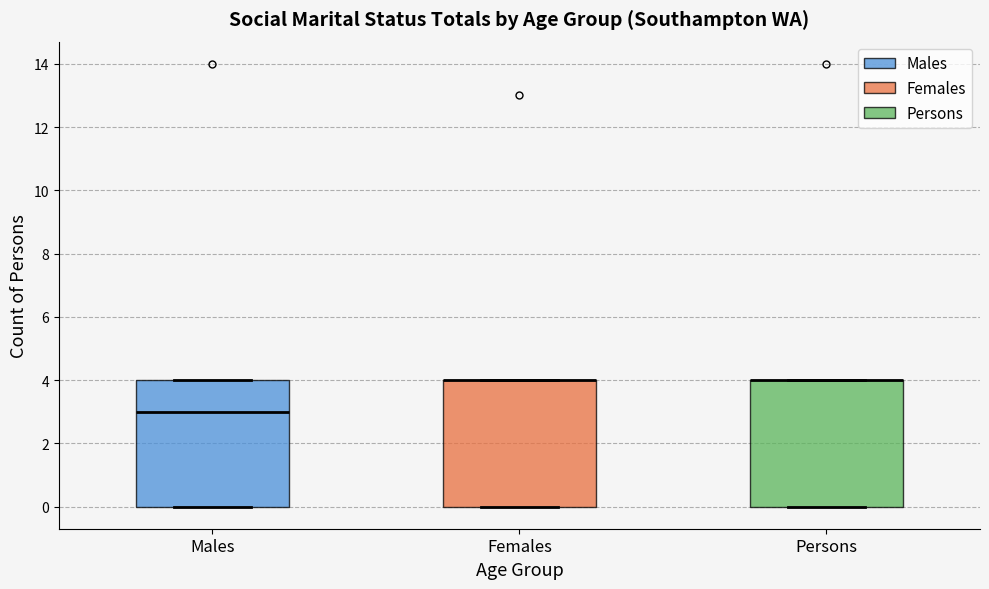

Reading left to right, read every box against the y-axis: the position of its median line, the range the box covers, and the ends of its whiskers. The values are not printed on the chart, so give them approximately, as read against the axis.

Males: median 3, box 0 to 4, whiskers 0 to 4
Females: median 4 (drawn on the box's upper edge), box 0 to 4, whiskers 0 to 4
Persons: median 4 (drawn on the box's upper edge), box 0 to 4, whiskers 0 to 4